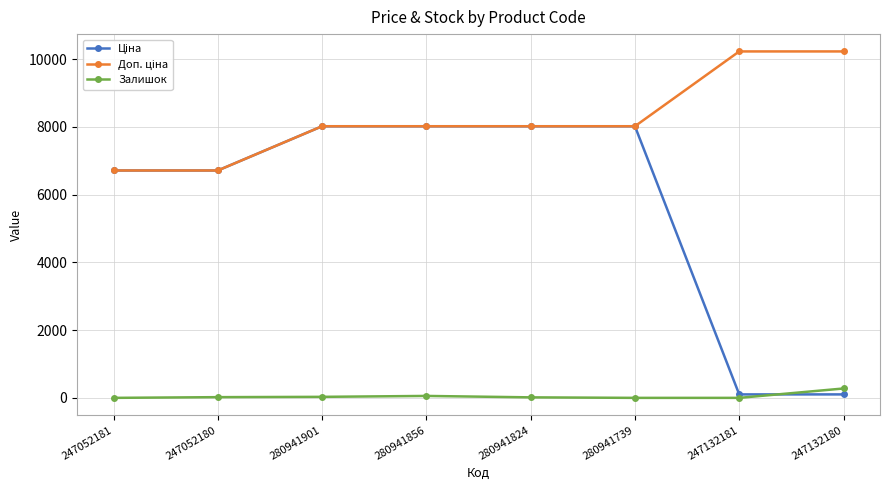

What is the greatest value displayed?

10228.0